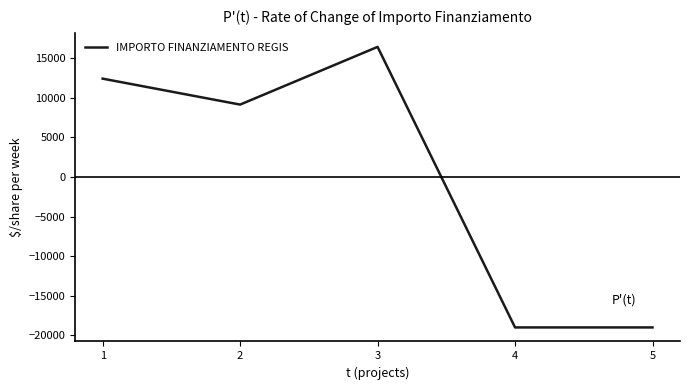

What is the minimum value shown in the chart?

-18995